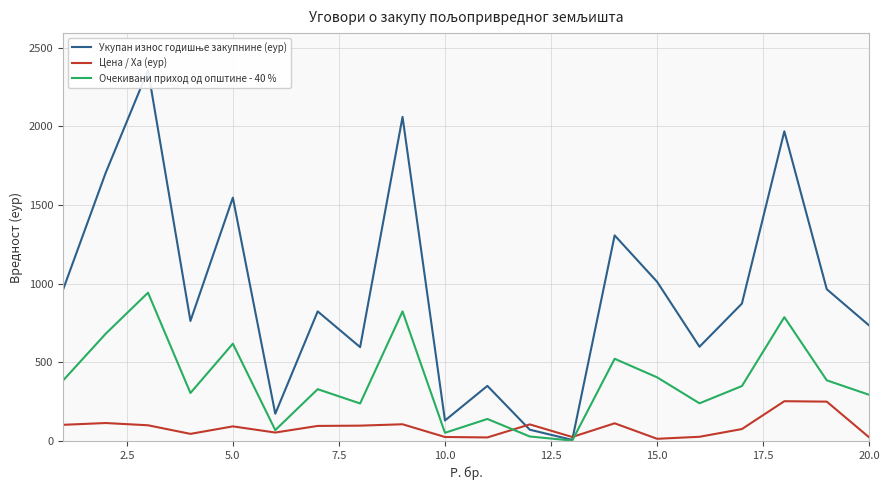

How many times do Укупан износ годишње закупнине (еур) and Цена / Ха (еур) cross each other?

2